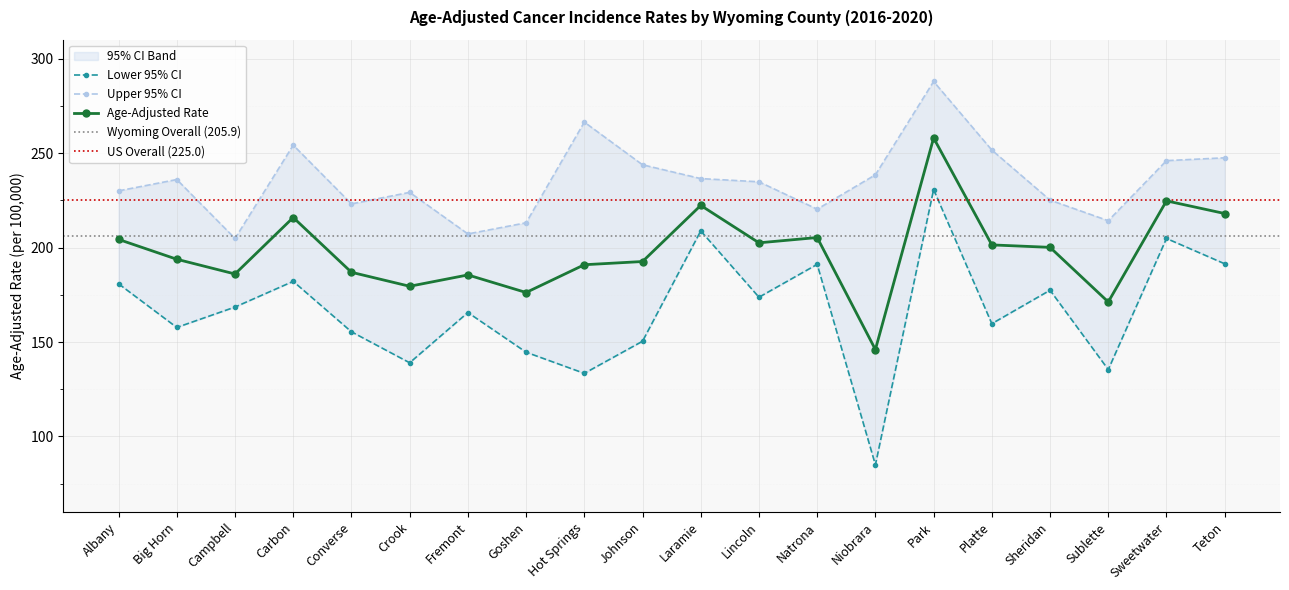

True or false: Age-Adjusted Rate has a value of 186.0 at Campbell.

True